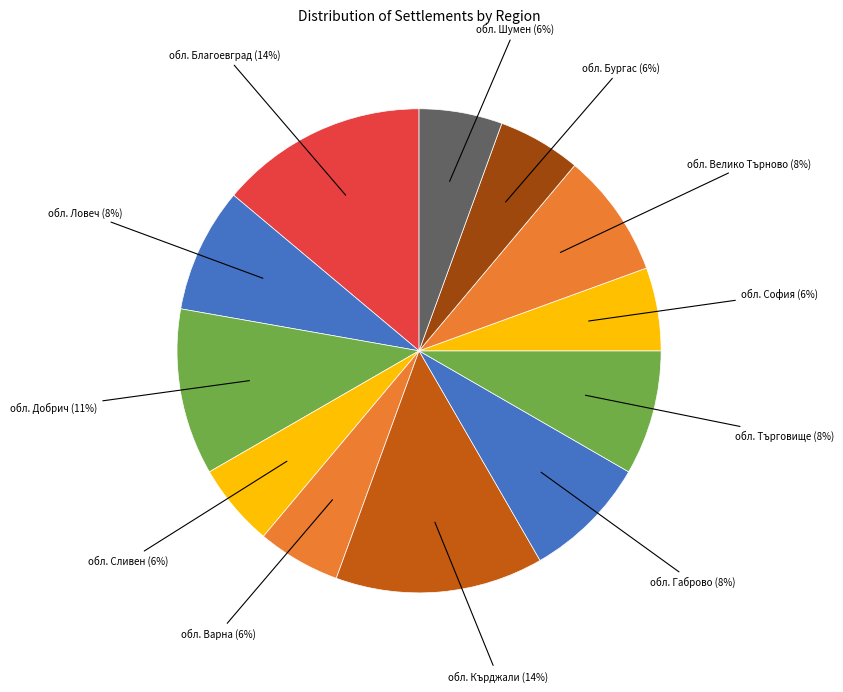

Which category has the smallest portion of the pie?

обл. Варна